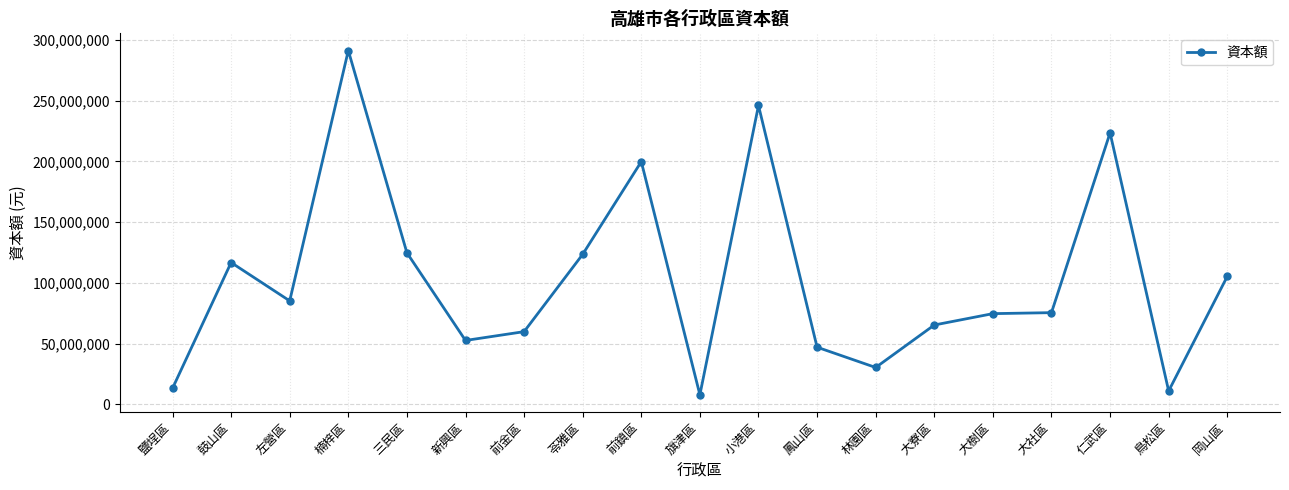

What is the value of the 3rd point from the left?

85246154